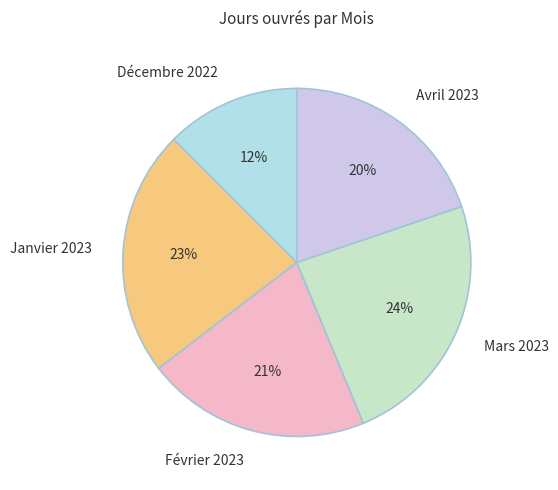

To the nearest percent, what percentage of the pie is Avril 2023?

20%